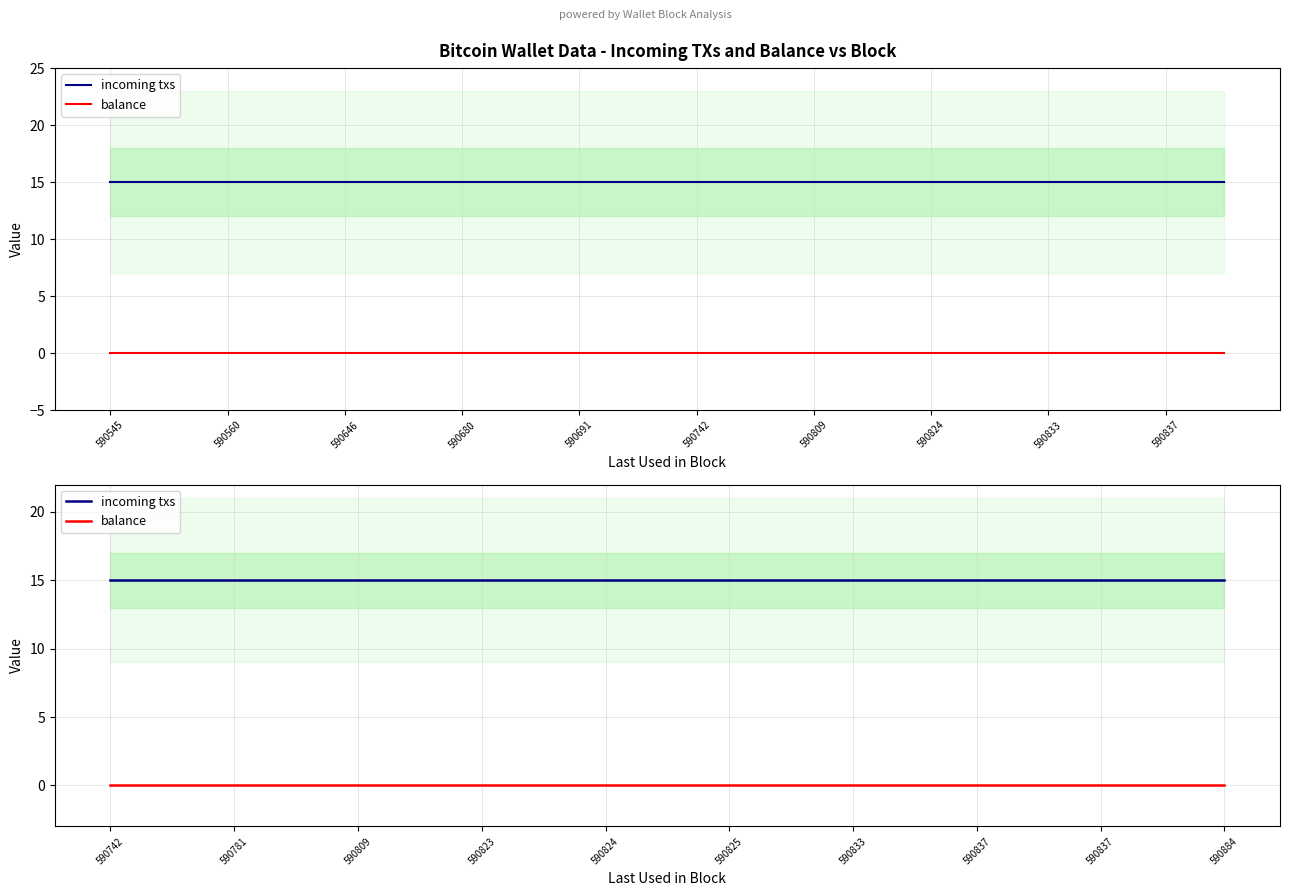

At how many categories does at least one series exceed 2?

10